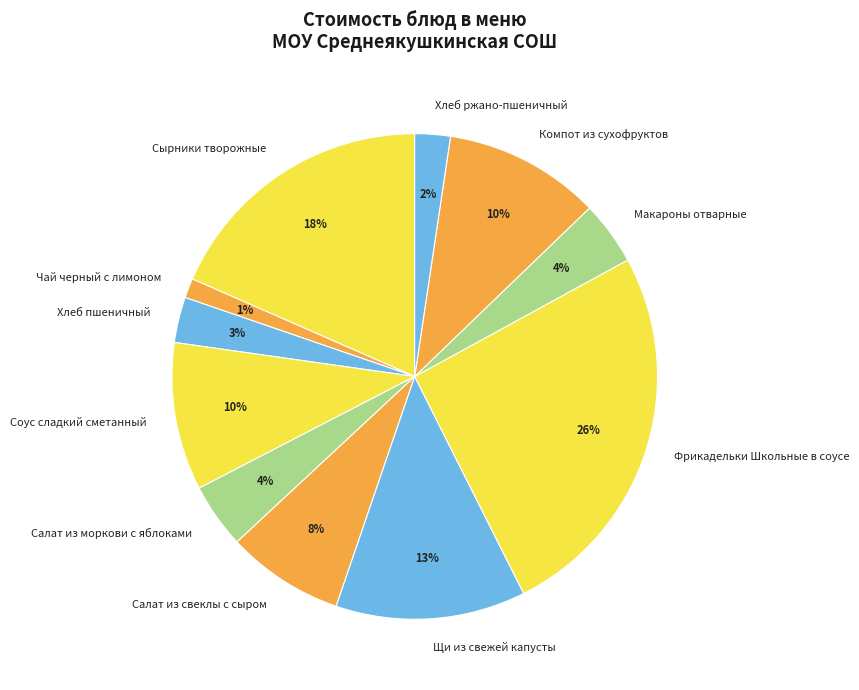

Count the number of slices in the pie.

11